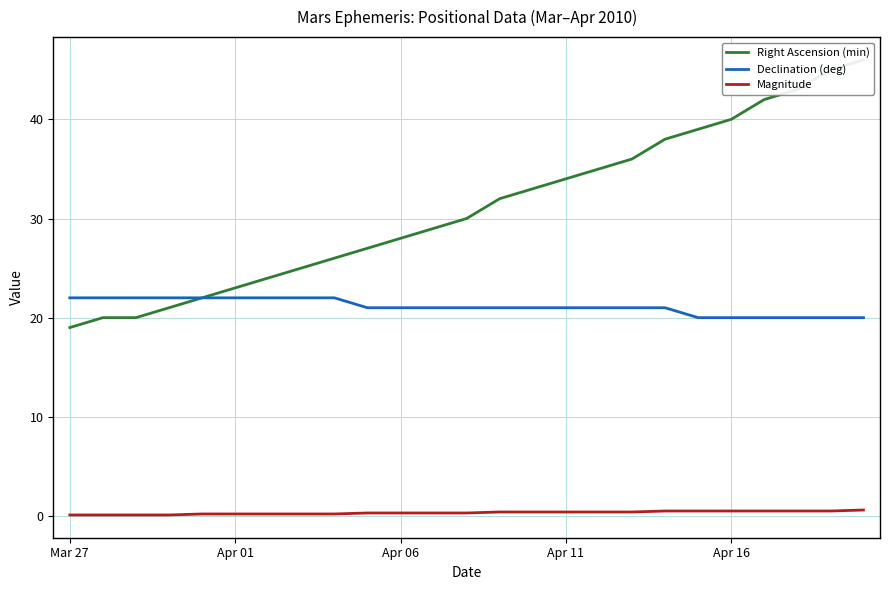

True or false: Declination (deg) has a value of 22.0 at Apr 01.

True